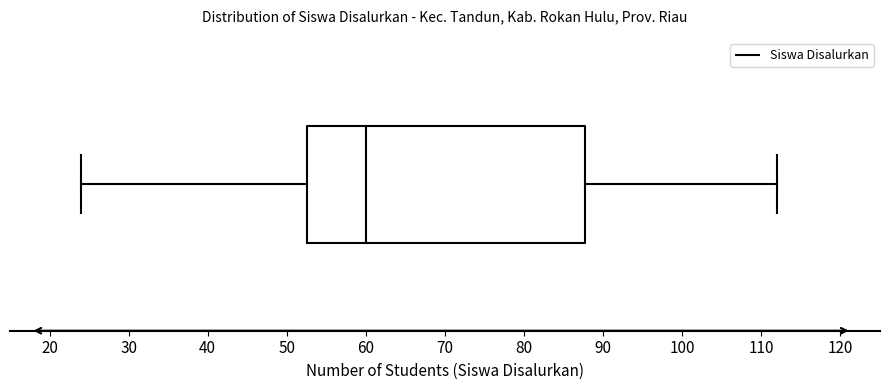

Read this box plot against the x-axis: the position of the median line, the range covered by the box, and the ends of both whiskers. The values are not printed on the chart, so give them approximately, as read against the axis.

median 60, box 53 to 88, whiskers 24 to 112